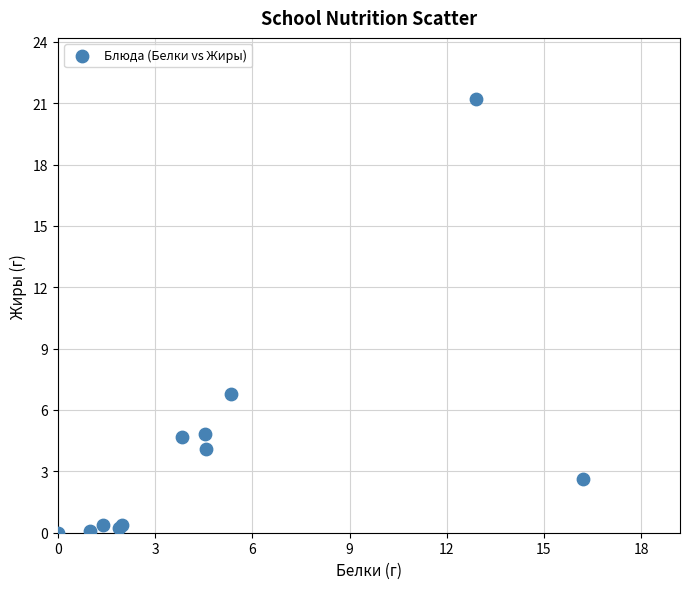

What Y value in the scatter plot is closest to 10?

6.8